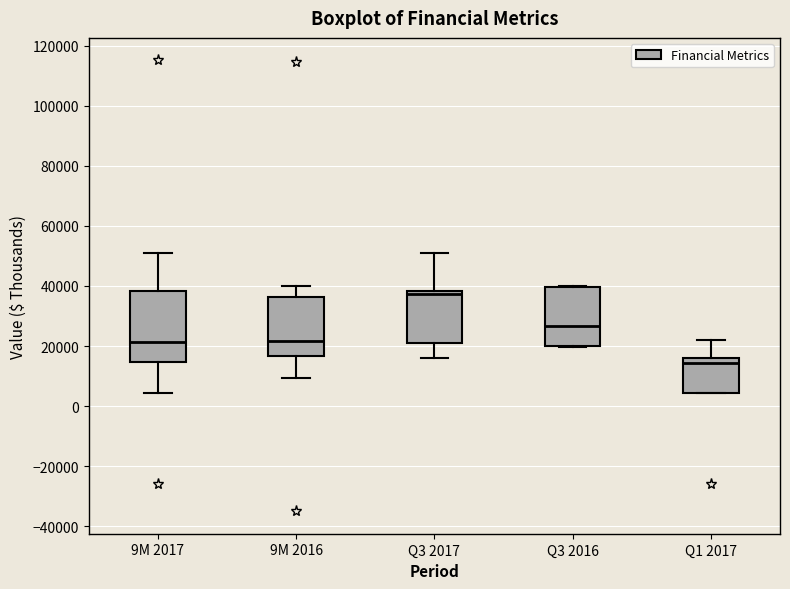

Reading left to right, read every box against the y-axis: the position of its median line, the range the box covers, and the ends of its whiskers. The values are not printed on the chart, so give them approximately, as read against the axis.

9M 2017: median 22000, box 14000 to 38000, whiskers 4000 to 50000
9M 2016: median 22000, box 16000 to 36000, whiskers 10000 to 40000
Q3 2017: median 38000 (just below the box's upper edge), box 20000 to 38000, whiskers 16000 to 50000
Q3 2016: median 26000, box 20000 to 40000, whiskers 20000 to 40000
Q1 2017: median 14000, box 4000 to 16000, whiskers 4000 to 22000